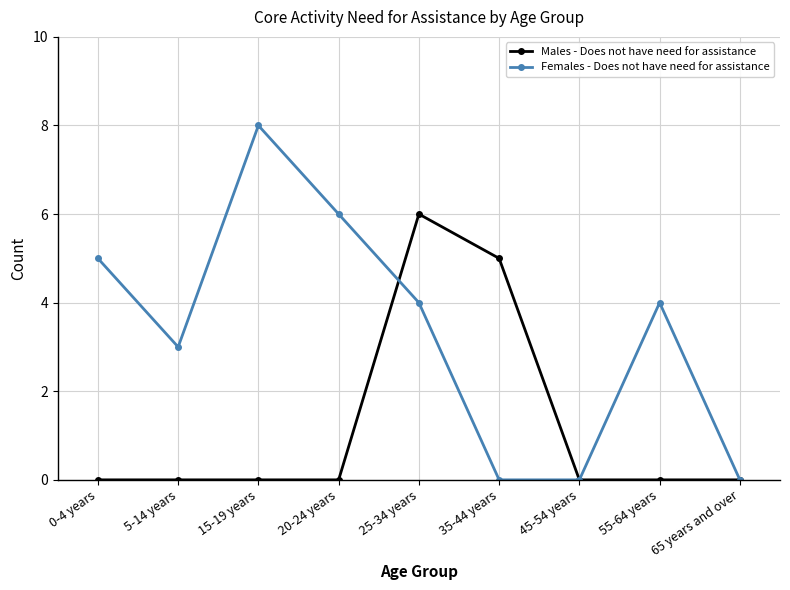

The Males - Does not have need for assistance series shows -3 at 15-19 years. True or false?

False